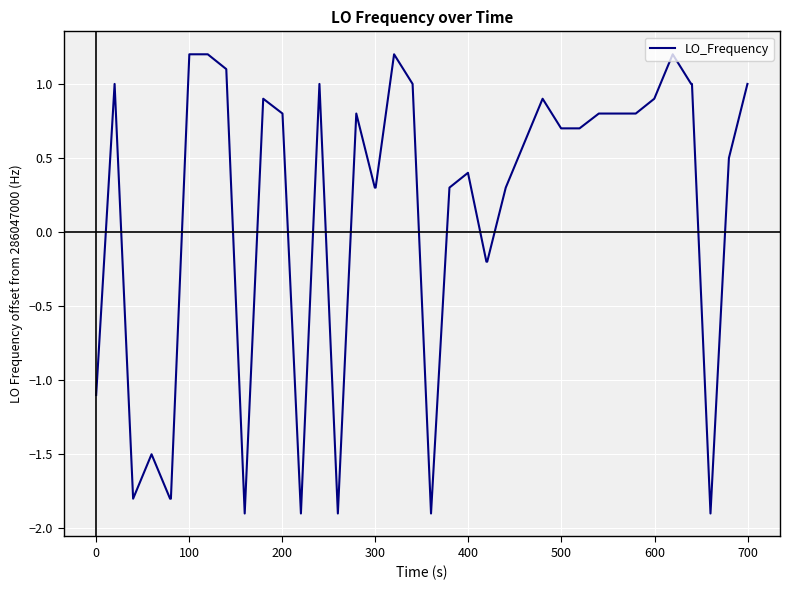

Does the chart display data point markers on the line(s)?

No